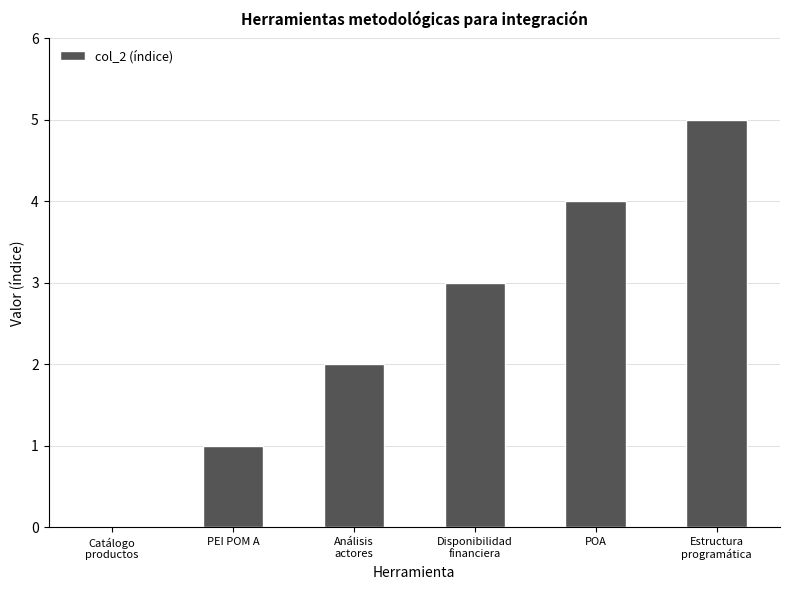

Is it true that the value at PEI POM A is 1?

True